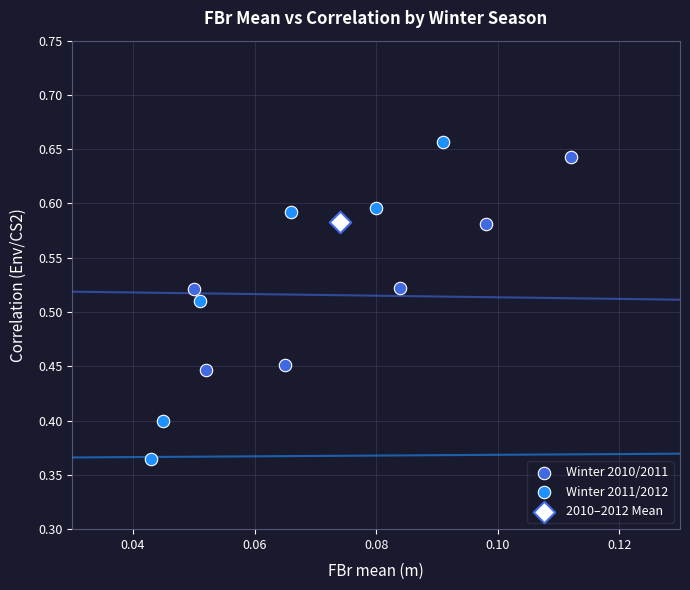

Which series reaches the maximum Y coordinate?

Winter 2011/2012